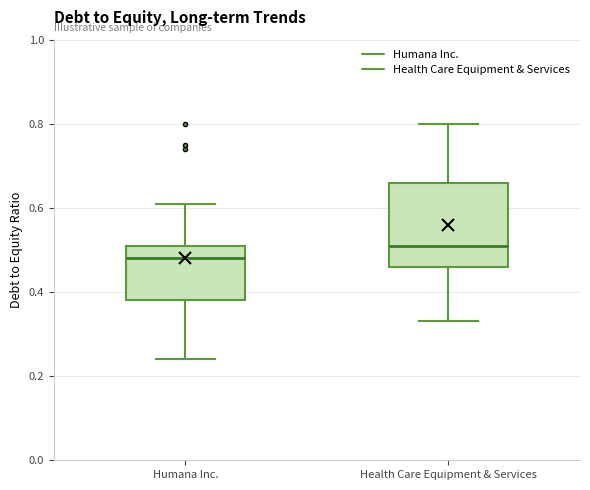

Which box is the tallest, from its lower edge to its upper edge?

Health Care Equipment & Services